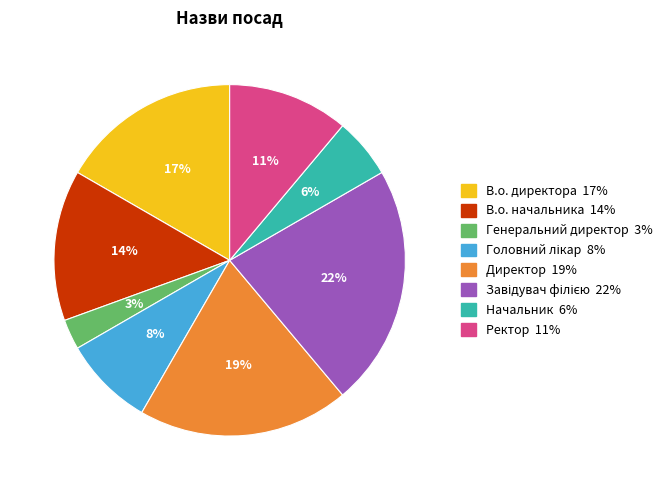

Is it true that Начальник is 6% of the pie?

True